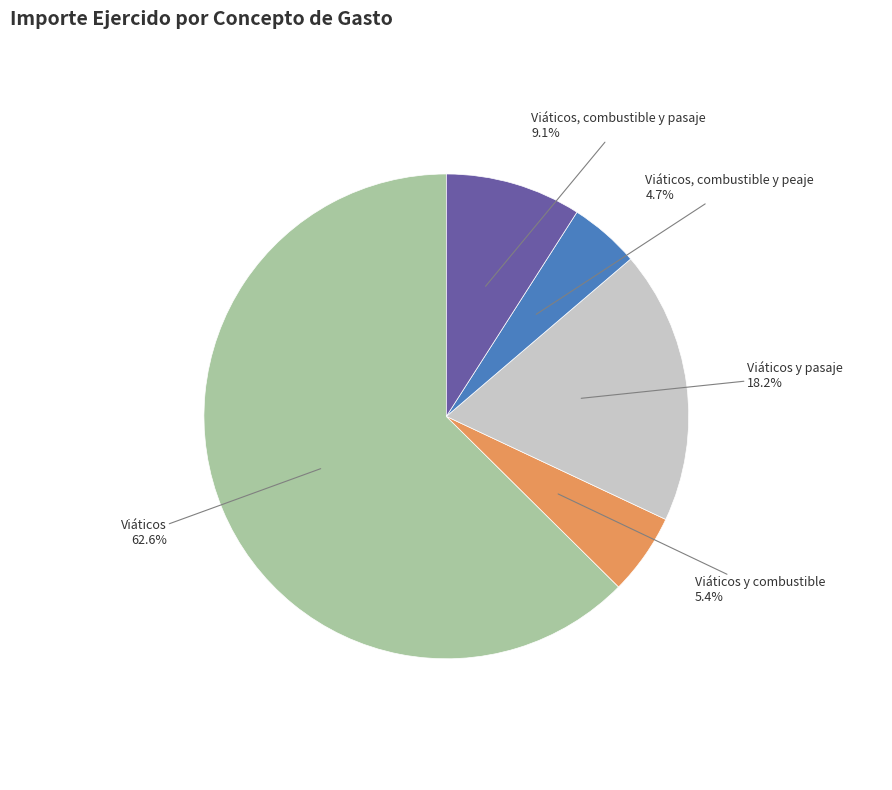

Count the number of slices in the pie.

5